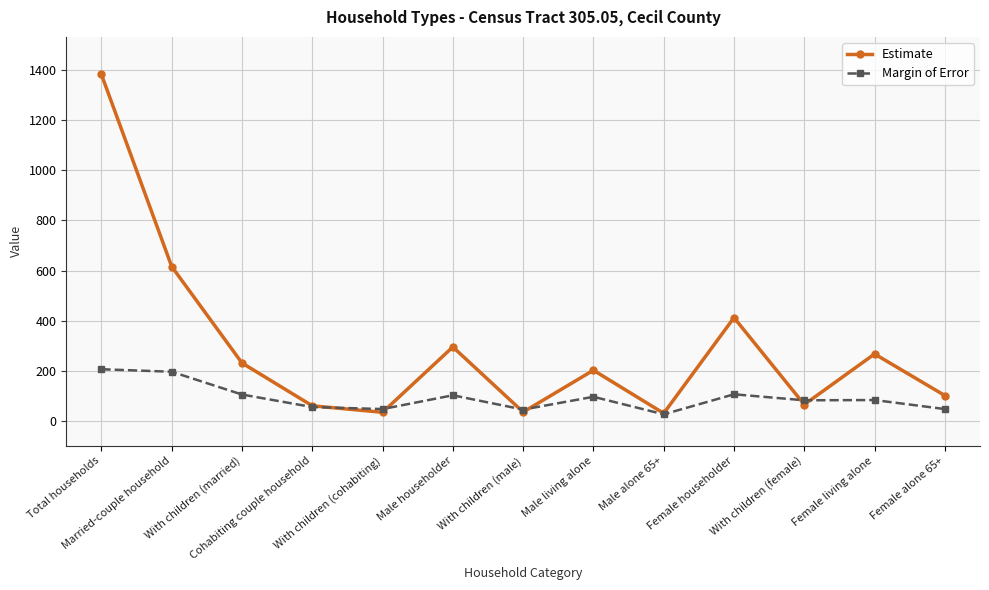

What is the minimum value for Margin of Error?

26